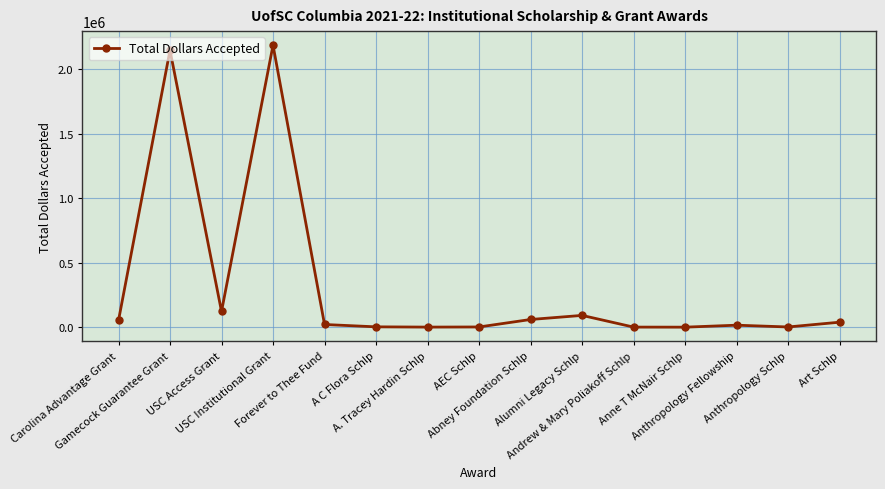

How many values exceed 21159?

8